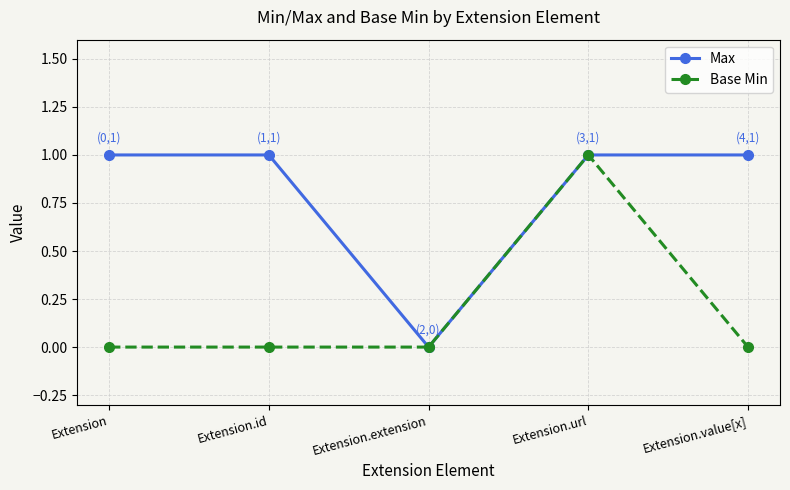

Reading left to right, extract all data points from this chart.

Max: Extension=1	Extension.id=1	Extension.extension=0	Extension.url=1	Extension.value[x]=1
Base Min: Extension=0	Extension.id=0	Extension.extension=0	Extension.url=1	Extension.value[x]=0